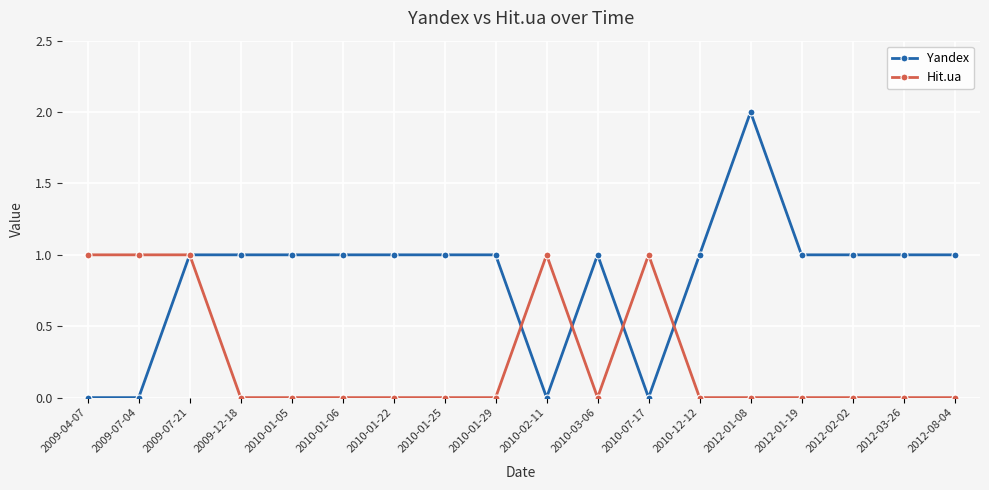

True or false: Yandex has more than 0 points higher than both neighbors.

True